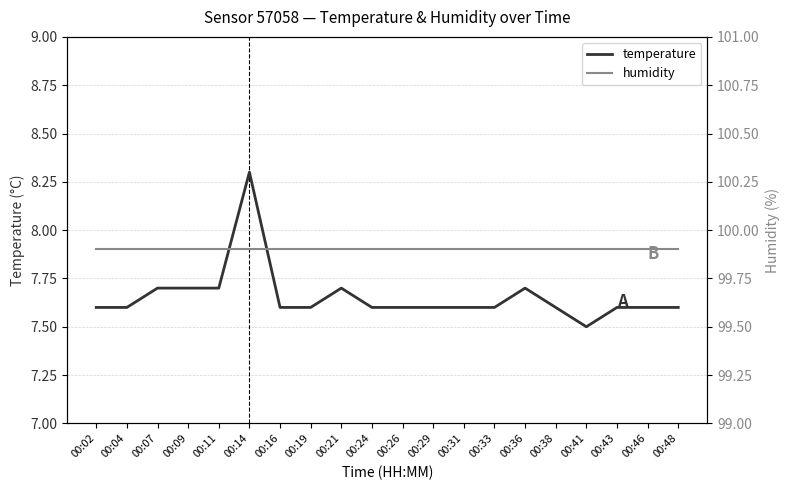

What is the highest value of the temperature series?

8.3